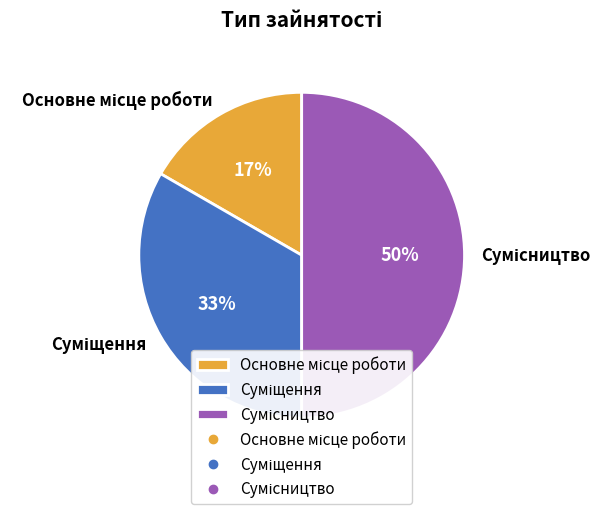

To the nearest percent, what is the average slice percentage?

33%